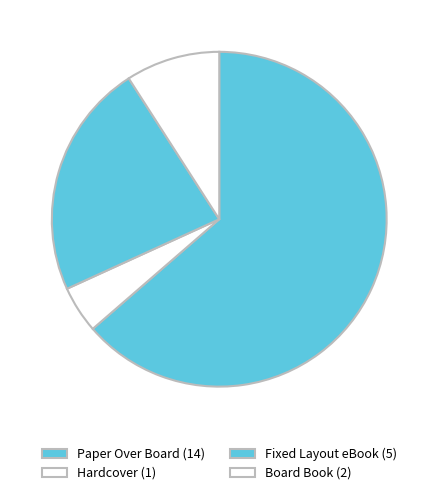

Count the number of slices in the pie.

4